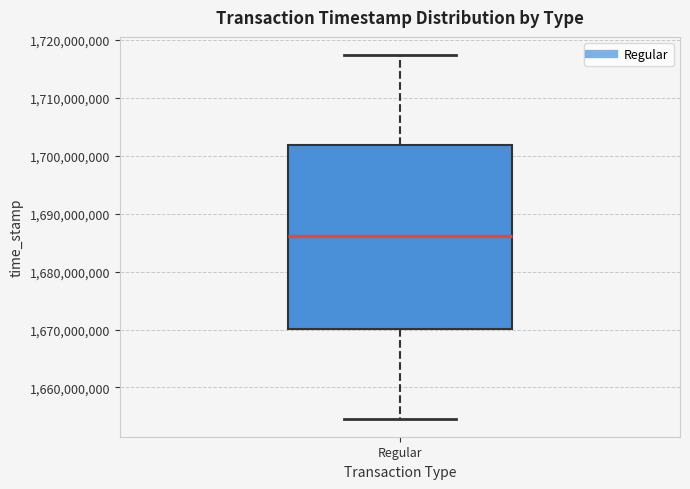

Where does the median line of the box for Regular sit on the y-axis? The values are not printed on the chart, so give them approximately, as read against the axis.

1686000000